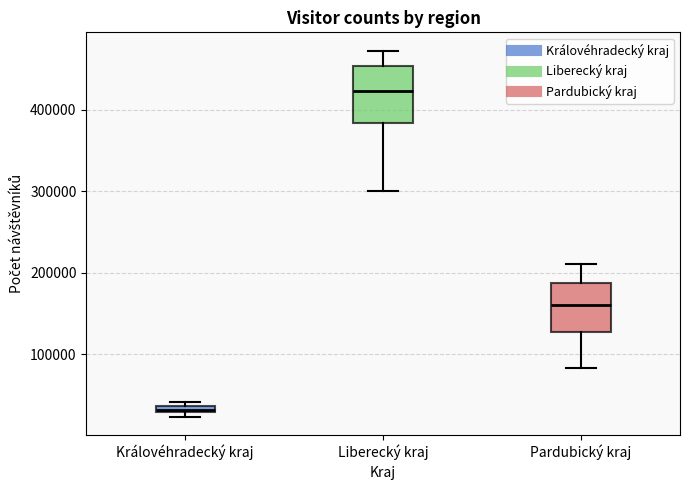

Where is the upper edge of the box for Královéhradecký kraj on the y-axis? The values are not printed on the chart, so give them approximately, as read against the axis.

40000